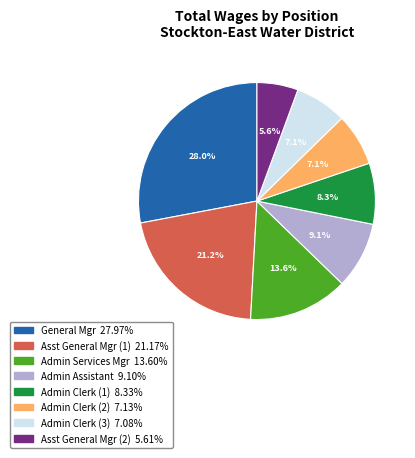

Is there any slice that represents more than half of the pie?

No